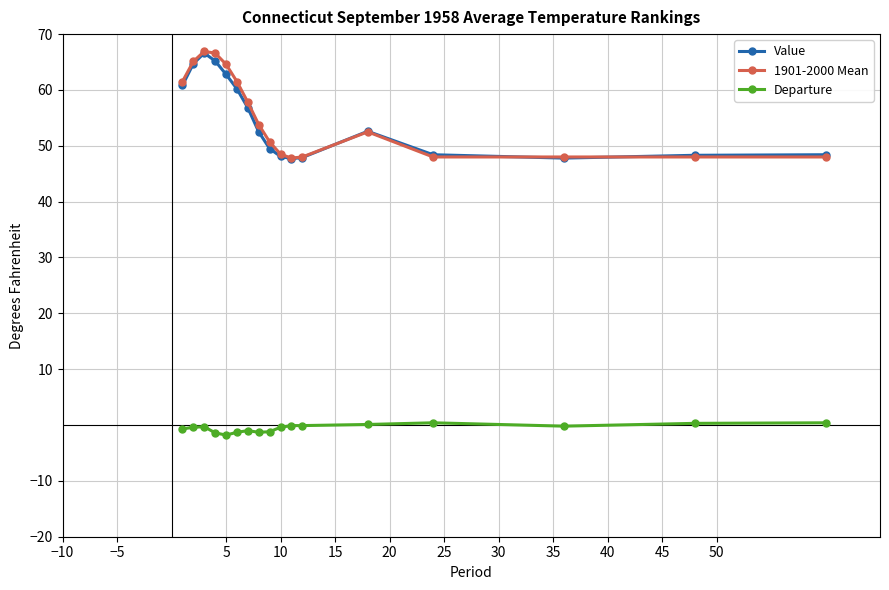

At how many categories does at least one series exceed 38?

17